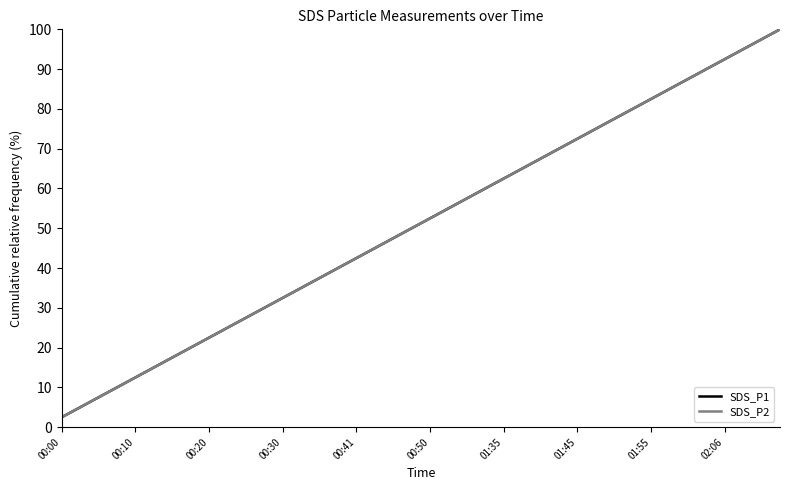

Which series has the largest total across all categories?

SDS_P1